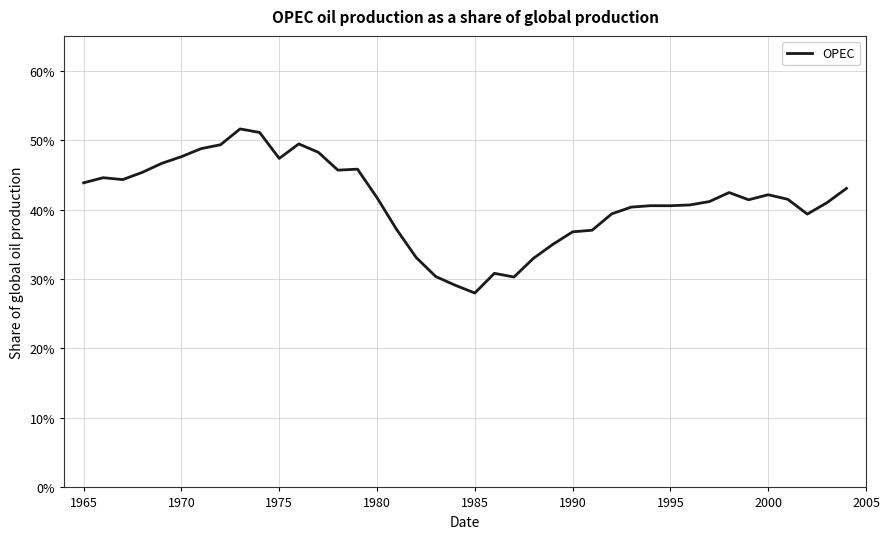

How many values are between 0 and 1?

40